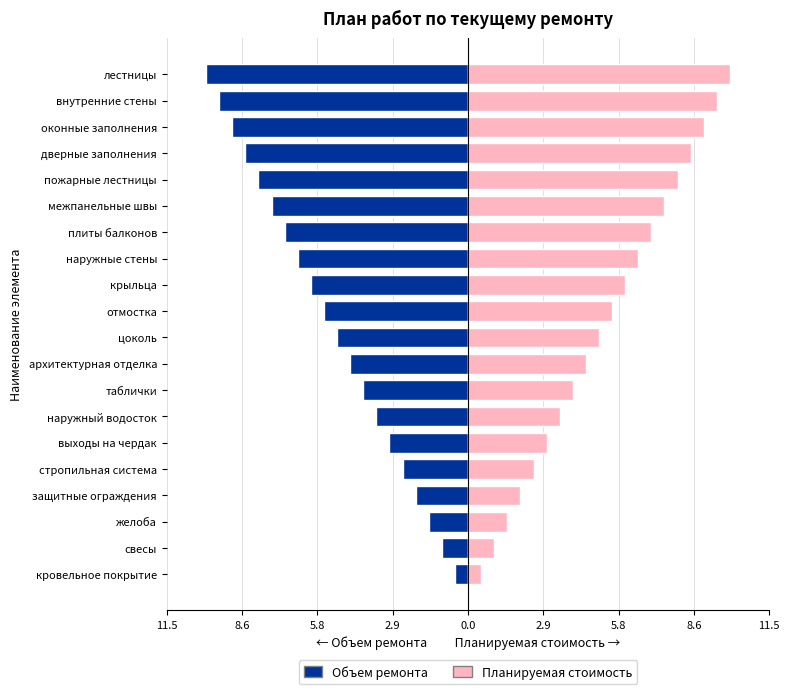

Reading left to right, what are all the values shown in this chart?

Объем ремонта: -0.5	-1.0	-1.5	-2.0	-2.5	-3.0	-3.5	-4.0	-4.5	-5.0	-5.5	-6.0	-6.5	-7.0	-7.5	-8.0	-8.5	-9.0	-9.5	-10.0
Планируемая стоимость: 0.5	1.0	1.5	2.0	2.5	3.0	3.5	4.0	4.5	5.0	5.5	6.0	6.5	7.0	7.5	8.0	8.5	9.0	9.5	10.0